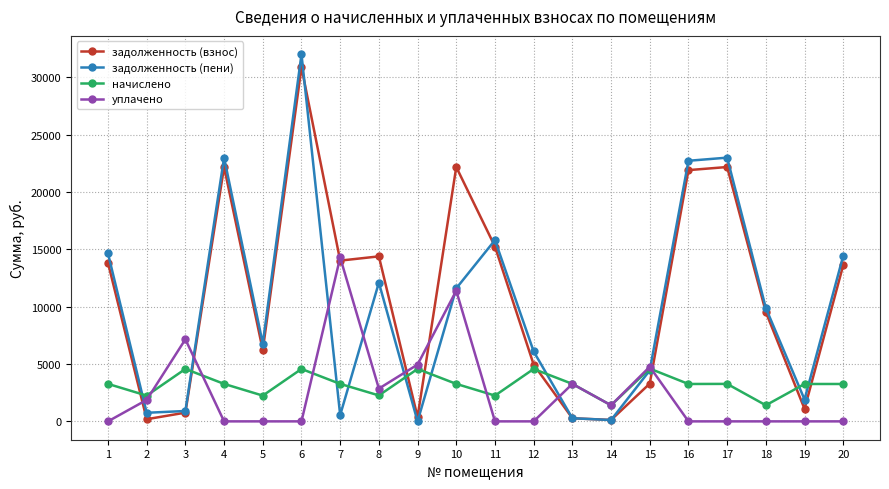

Is the value of начислено at 20 greater than the value of задолженность (взнос) at 2?

Yes